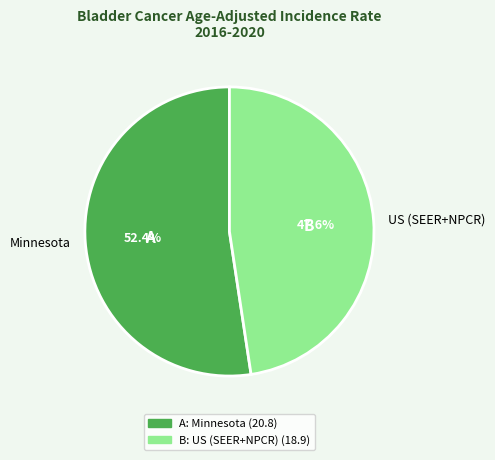

To the nearest percent, what is the difference between the Minnesota and US (SEER+NPCR) slice percentages?

5%